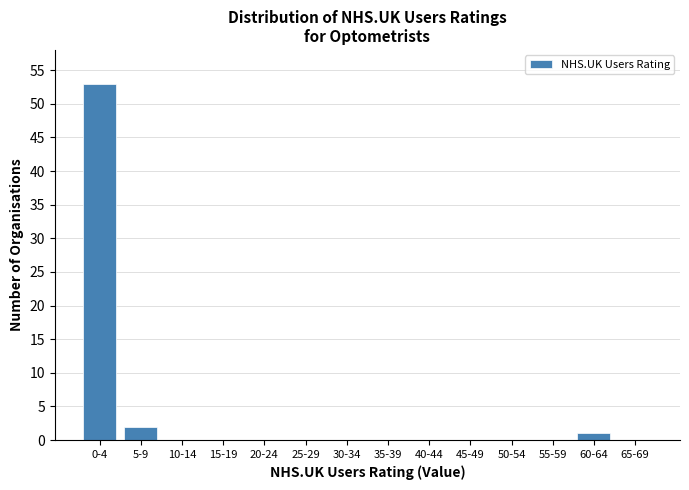

Reading left to right, list all the values displayed in this chart.

0-4=53	5-9=2	10-14=0	15-19=0	20-24=0	25-29=0	30-34=0	35-39=0	40-44=0	45-49=0	50-54=0	55-59=0	60-64=1	65-69=0